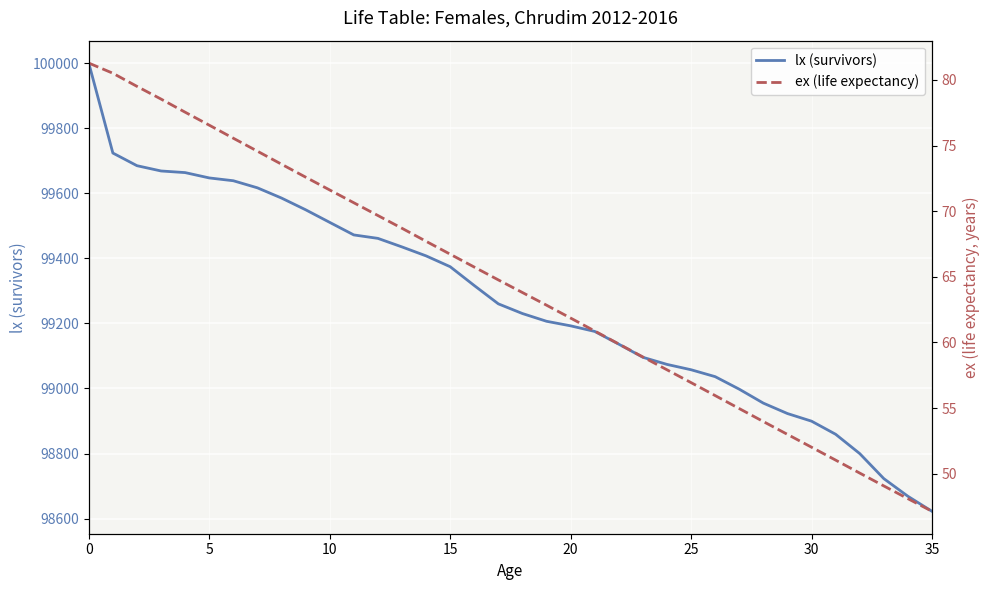

How many categories are shown in the chart?

36